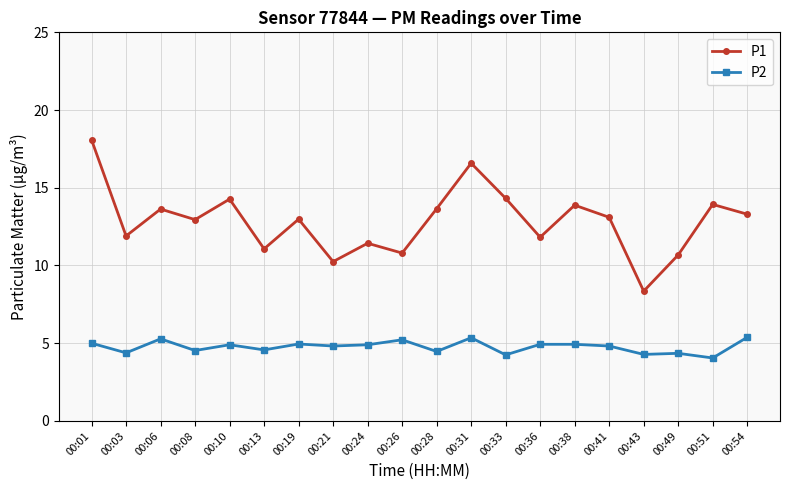

What is the sum of all P2 values?

95.4